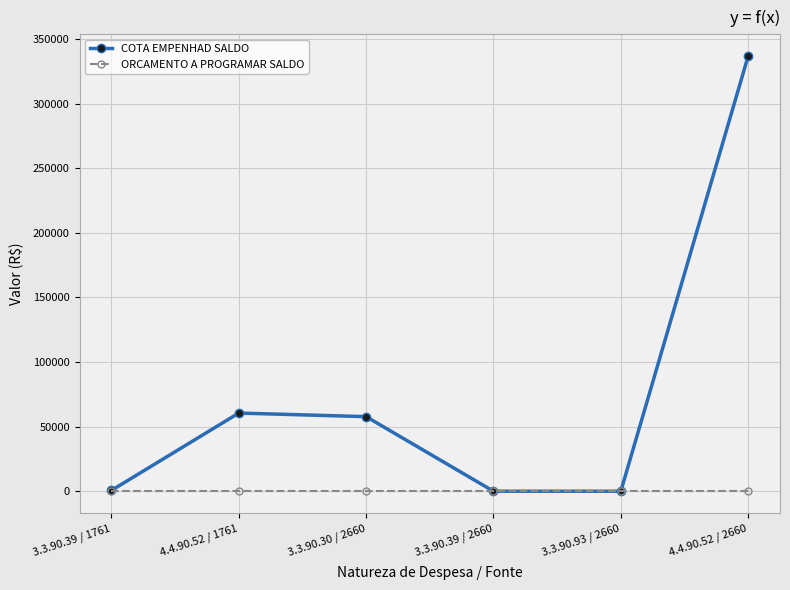

What are all the series names shown in the legend?

COTA EMPENHAD SALDO, ORCAMENTO A PROGRAMAR SALDO